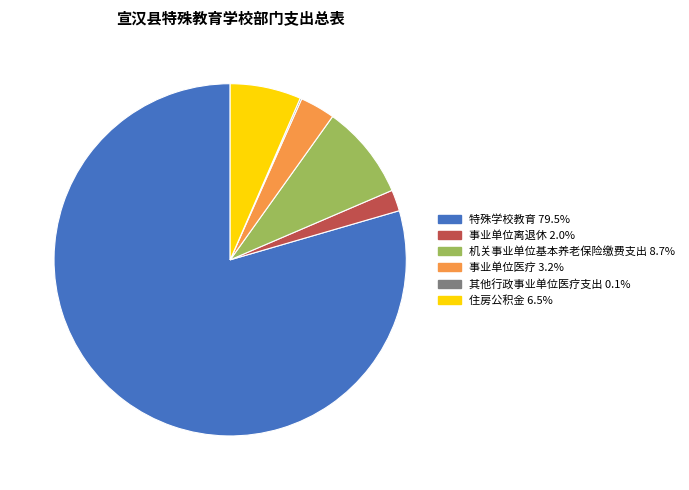

Which category has the biggest portion of the pie?

特殊学校教育